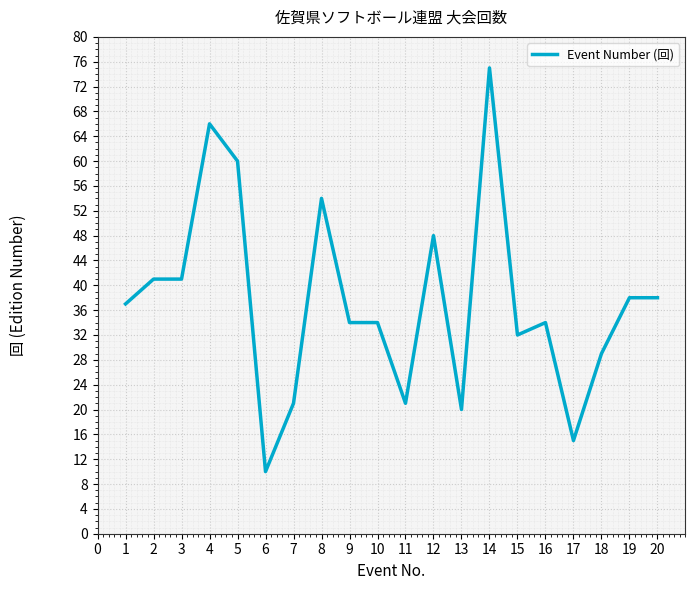

Reading left to right, extract all data points from this chart.

37	41	41	66	60	10	21	54	34	34	21	48	20	75	32	34	15	29	38	38